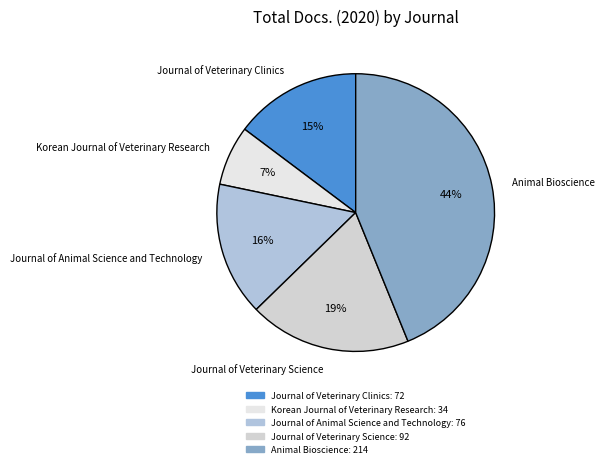

Rank the categories by value from lowest to highest.

Korean Journal of Veterinary Research, Journal of Veterinary Clinics, Journal of Animal Science and Technology, Journal of Veterinary Science, Animal Bioscience